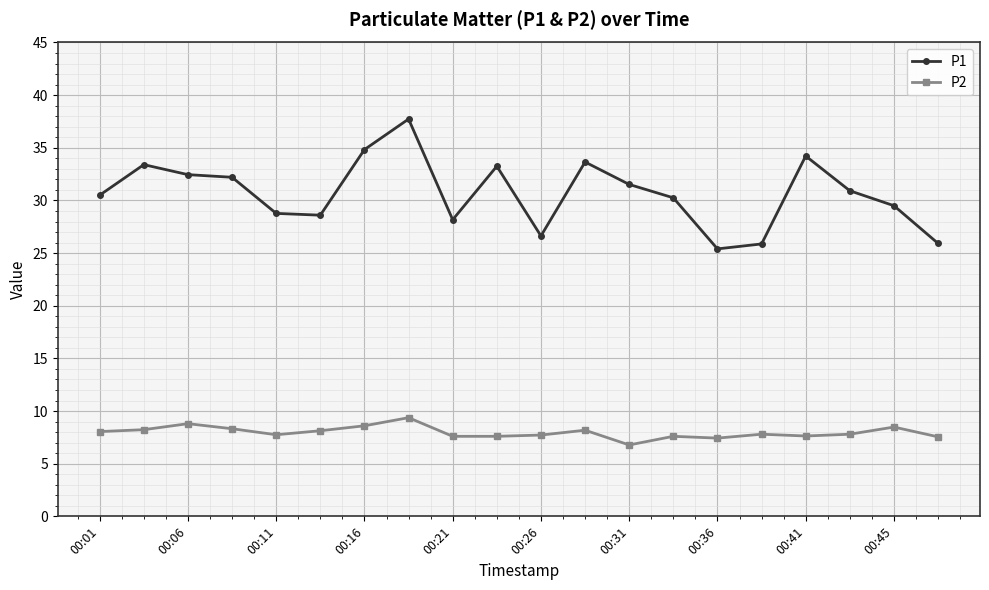

Which series has the largest total across all categories?

P1